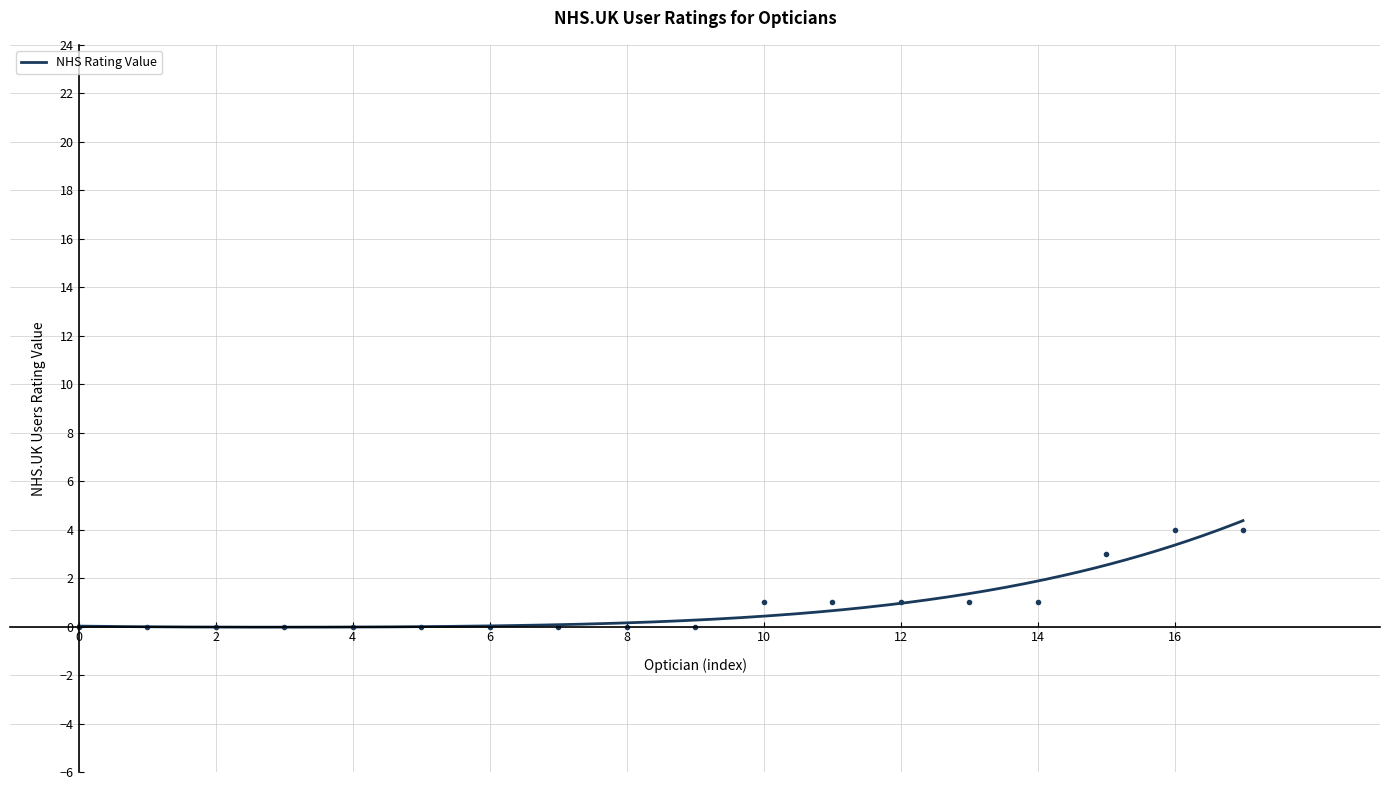

True or false: there are more than 1 points higher than both neighbors.

False